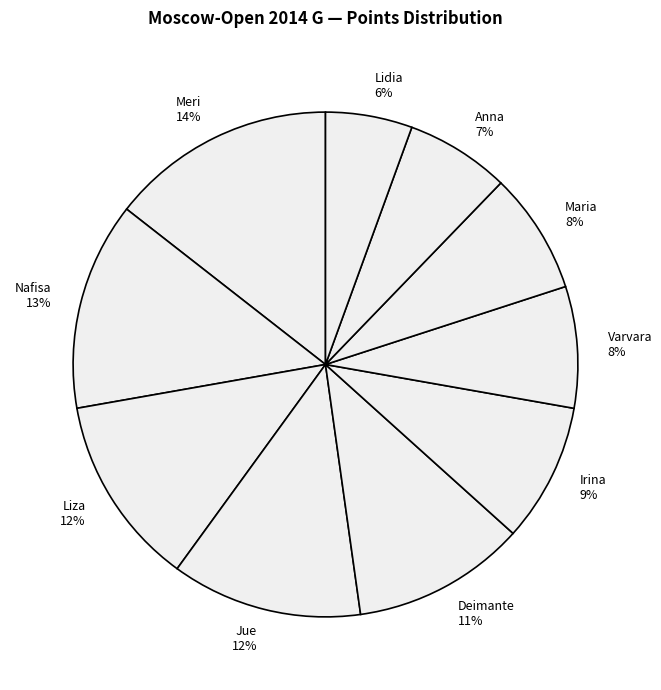

How many slices are in this pie chart?

10